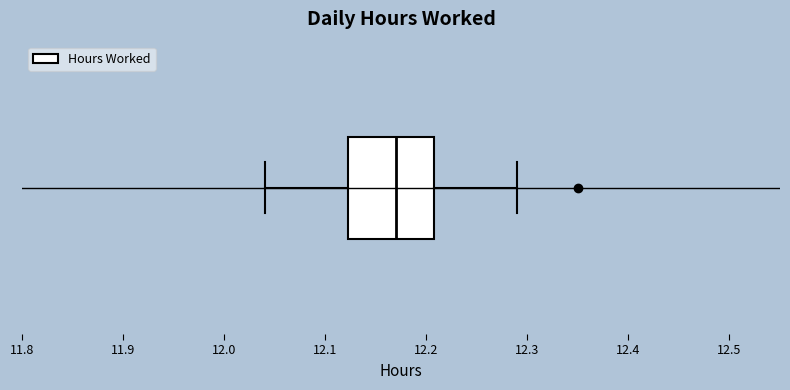

Transcribe this box plot: give where the median line is, the range the box spans, and where the two whiskers end, as read against the x-axis. The values are not printed on the chart, so give them approximately, as read against the axis.

median 12.17, box 12.12 to 12.21, whiskers 12.04 to 12.29